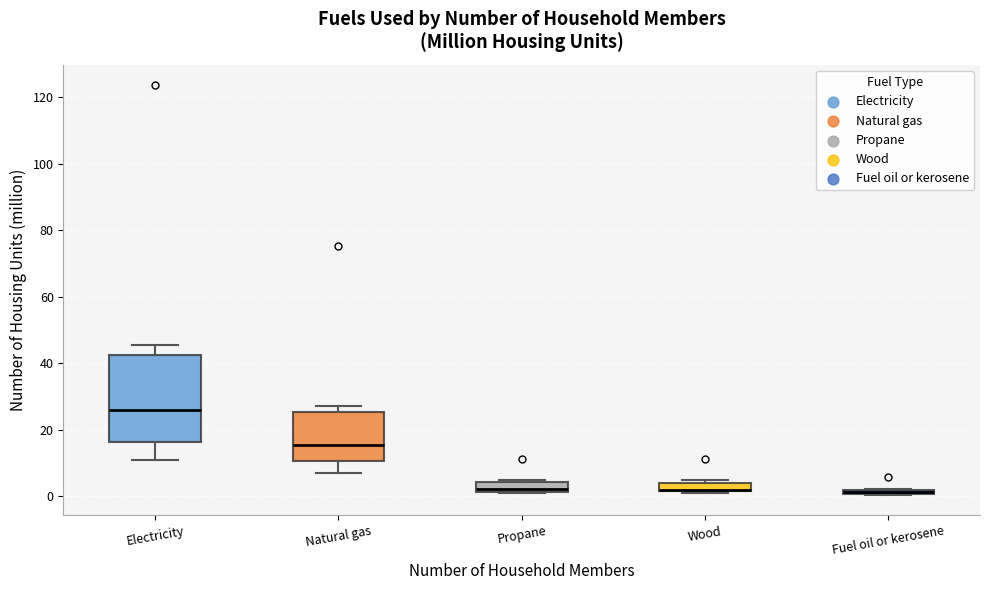

Where is the lower edge of the box for Wood on the y-axis? The values are not printed on the chart, so give them approximately, as read against the axis.

2